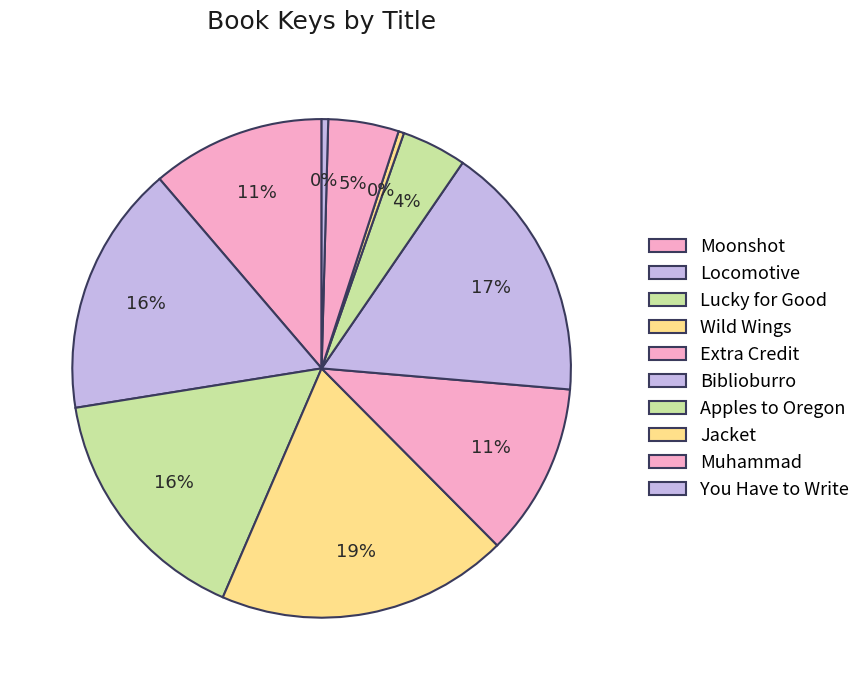

Is there any slice that represents more than half of the pie?

No